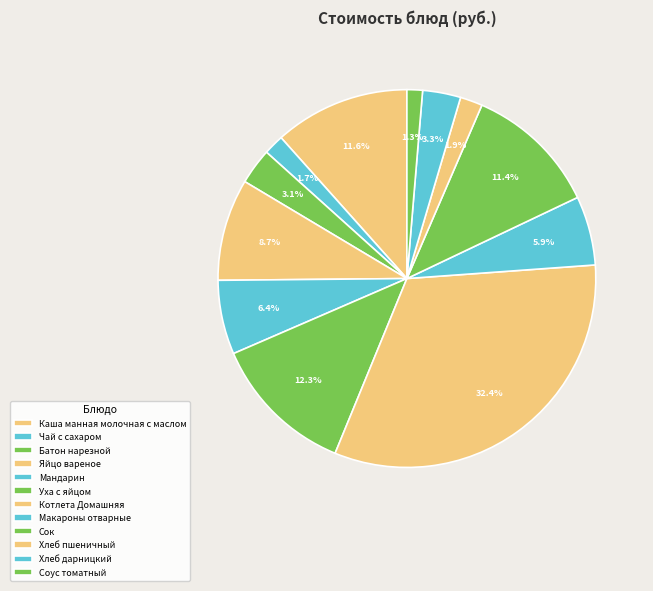

Count the number of slices in the pie.

12